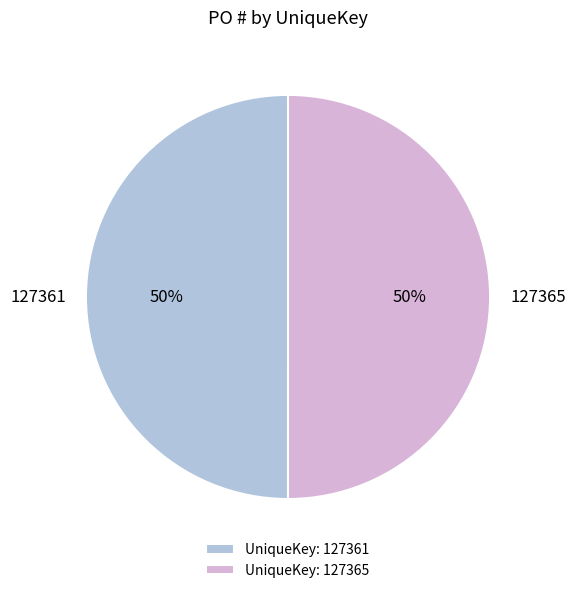

To the nearest percent, what portion does 127361 represent?

50%